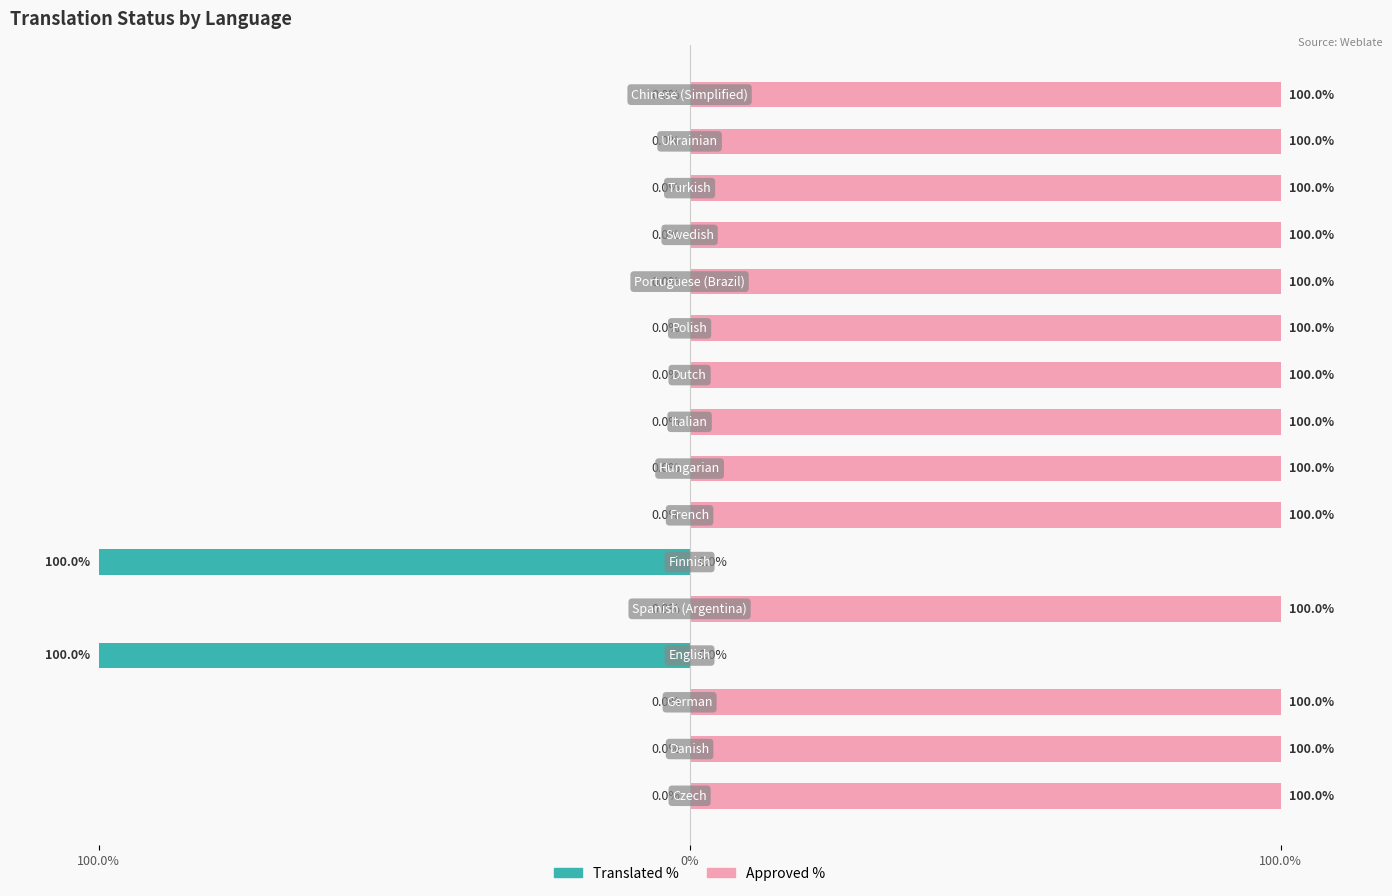

Reading left to right, what are all the values shown in this chart?

Translated %: 0	0	0	100	0	100	0	0	0	0	0	0	0	0	0	0
Approved %: 100	100	100	0	100	0	100	100	100	100	100	100	100	100	100	100